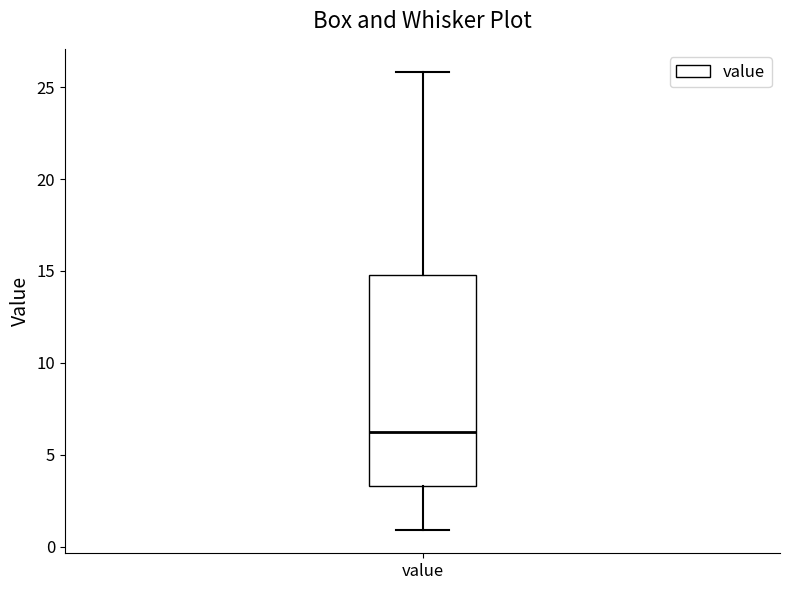

Read this box plot against the y-axis: the position of the median line, the range covered by the box, and the ends of both whiskers. The values are not printed on the chart, so give them approximately, as read against the axis.

median 6.5, box 3.5 to 15.0, whiskers 1.0 to 26.0